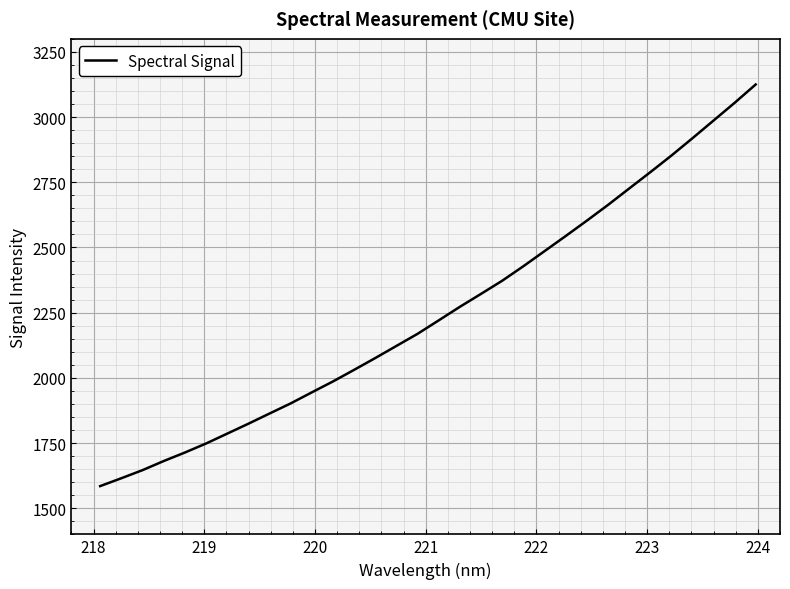

What is the difference between the maximum and minimum values?

1539.9